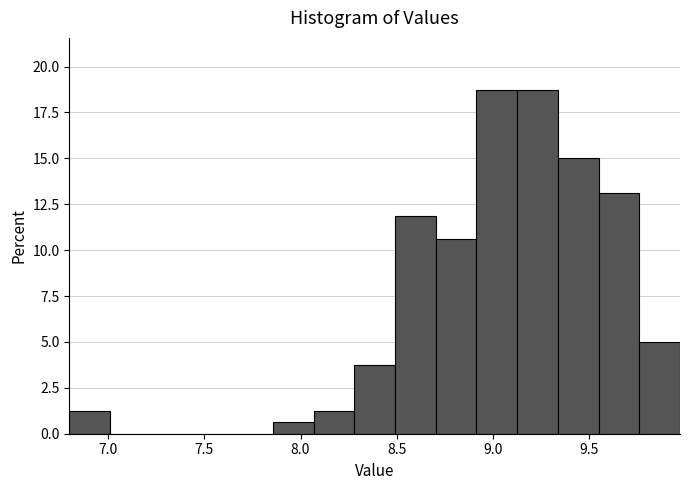

Reading left to right, transcribe this chart: for each bar, give the range it covers on the x-axis and its height. Neither the bar edges nor the heights are printed on the chart, so give them approximately, as read against the axes.

6.80 to 7.00: 1.5
7.00 to 7.20: 0
7.20 to 7.45: 0
7.45 to 7.65: 0
7.65 to 7.85: 0
7.85 to 8.05: 0.5
8.05 to 8.30: 1.5
8.30 to 8.50: 4.0
8.50 to 8.70: 12.0
8.70 to 8.90: 10.5
8.90 to 9.10: 19.0
9.10 to 9.35: 19.0
9.35 to 9.55: 15.0
9.55 to 9.75: 13.0
9.75 to 9.95: 5.0